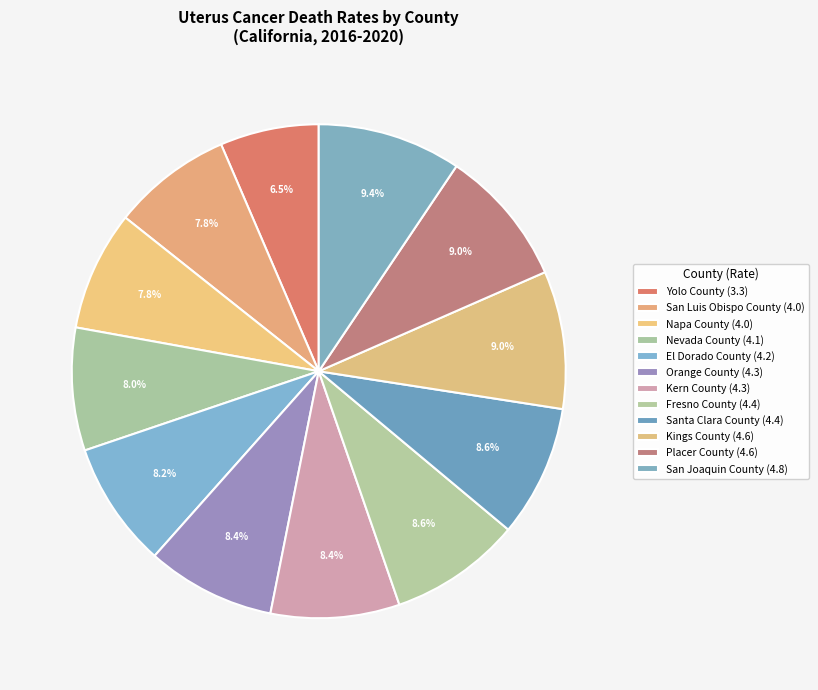

To the nearest percent, what is the combined percentage of Nevada County and San Luis Obispo County?

16%